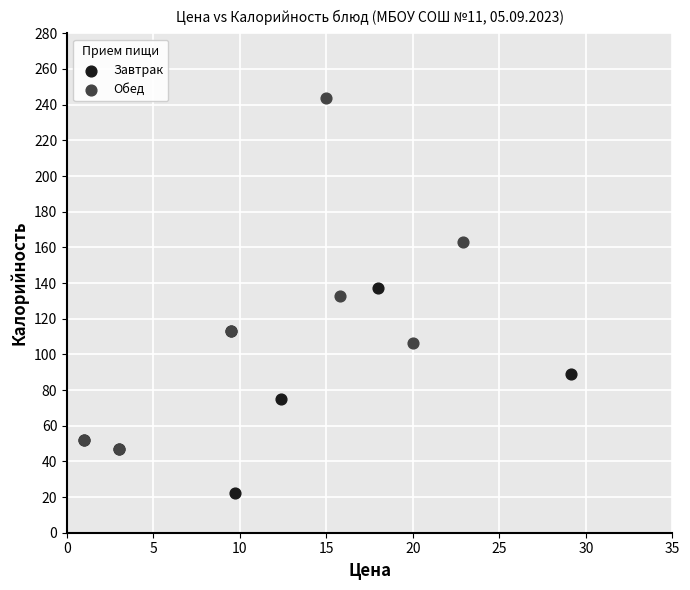

Which series contains the lowest Y value?

Завтрак